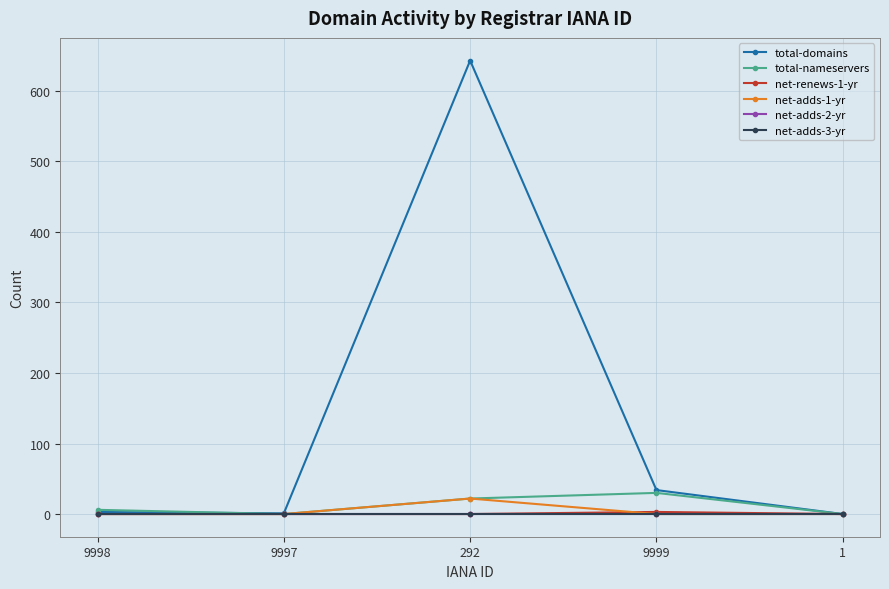

How many lines are shown in the chart?

6